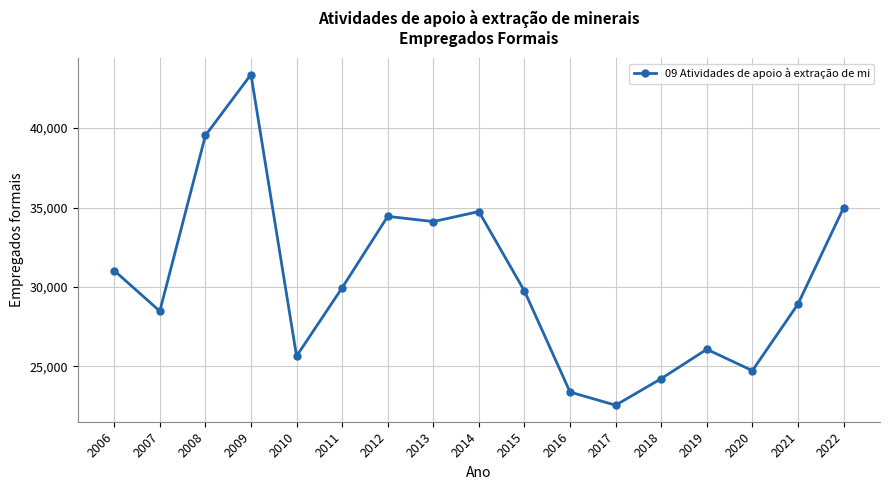

What is the change in value from 2011 to 2021?

-1027